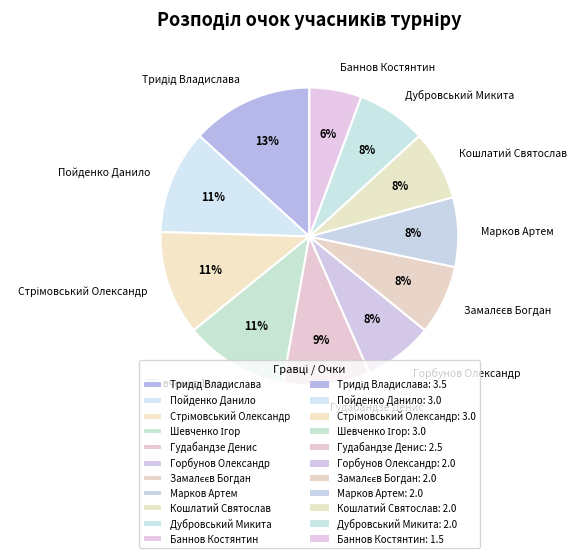

Which category has the smallest portion of the pie?

Баннов Костянтин